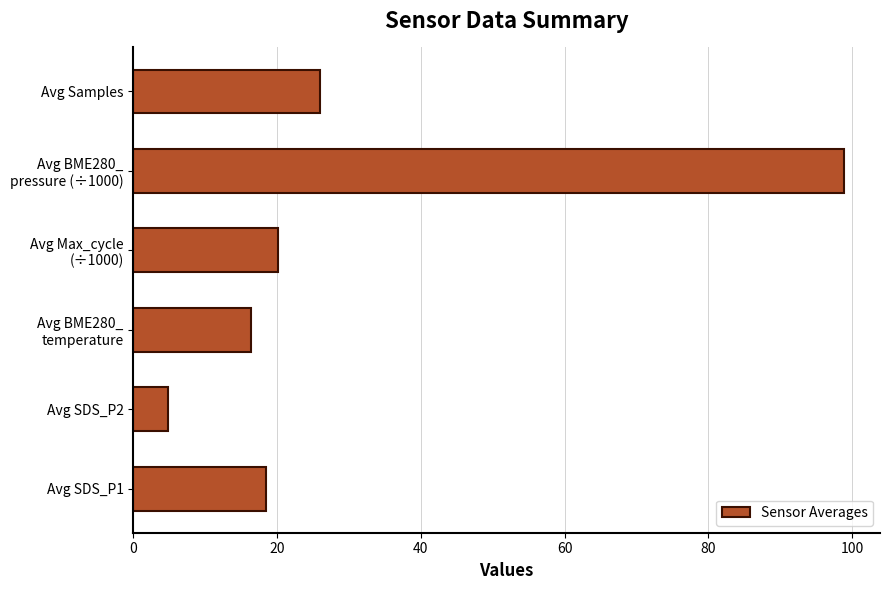

At which label is the value closest to 51?

Avg Samples